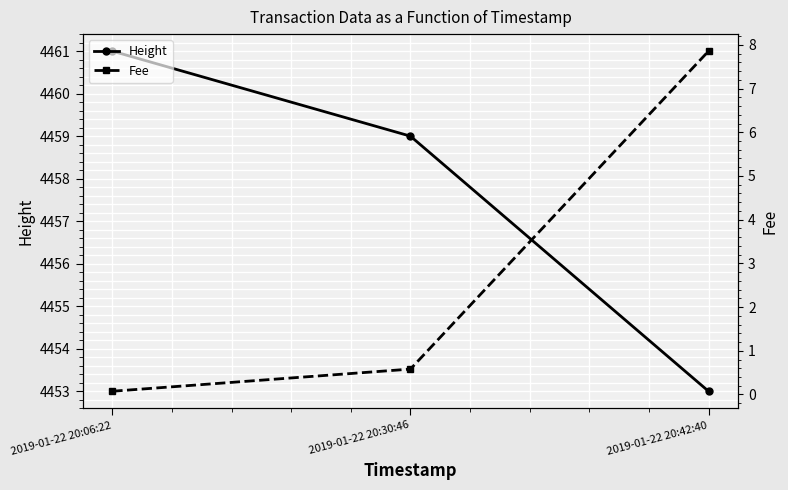

What is the value of the Fee point at the 1st from the left?

0.1